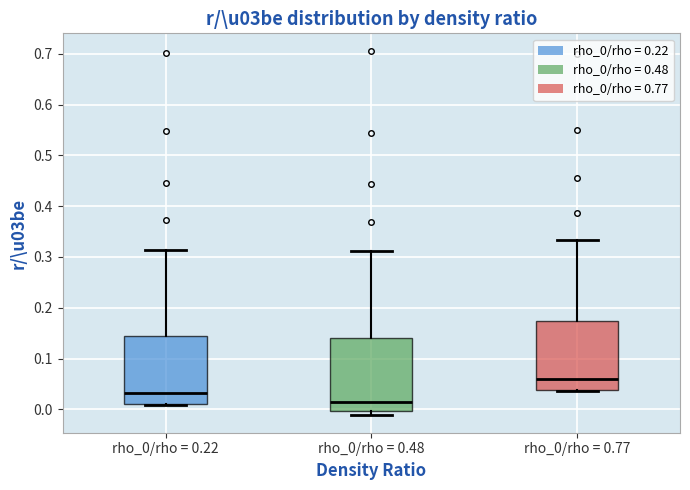

Which box's median line is the lowest?

rho_0/rho = 0.48